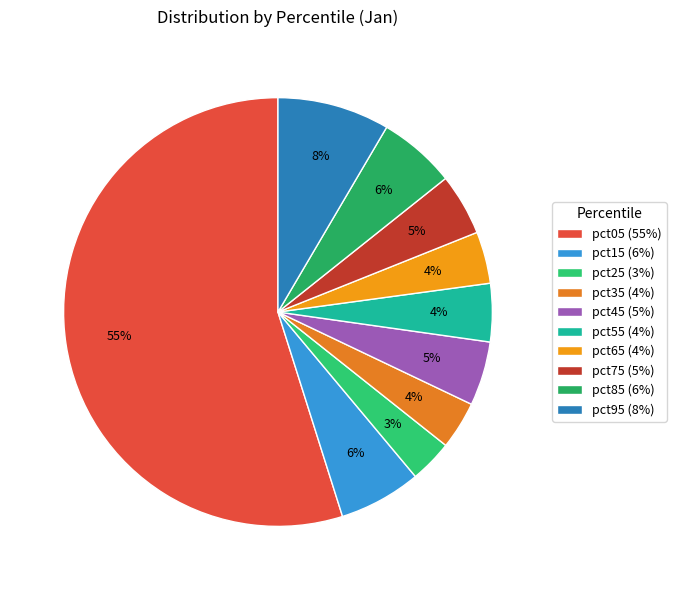

How many segments does this pie chart have?

10